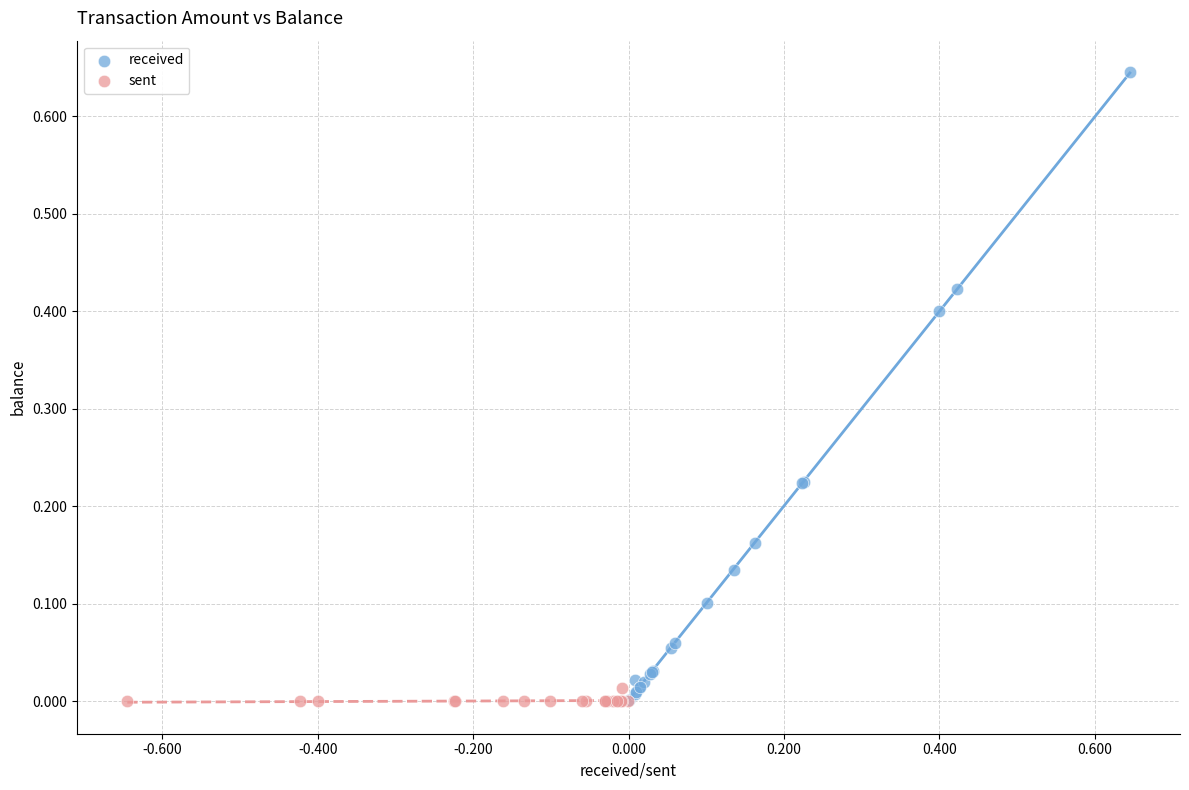

Which series contains the highest Y value?

received